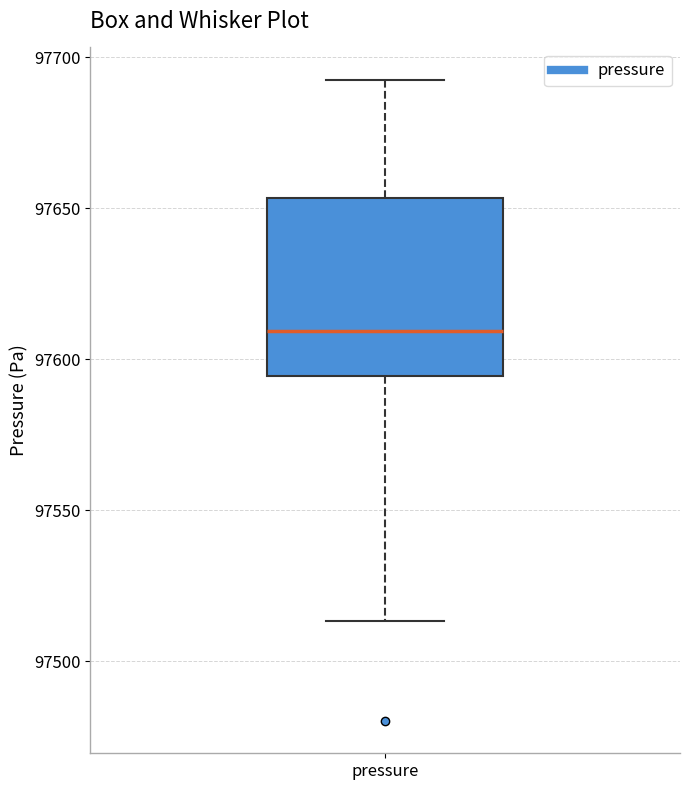

Transcribe this box plot: give where the median line is, the range the box spans, and where the two whiskers end, as read against the y-axis. The values are not printed on the chart, so give them approximately, as read against the axis.

median 97610, box 97595 to 97655, whiskers 97515 to 97695